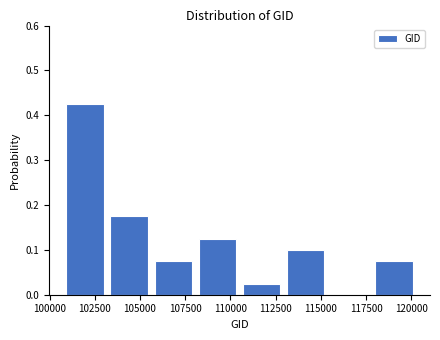

Reading left to right, list every bar in this chart as the range it spans on the x-axis followed by its height. Neither the bar edges nor the heights are printed on the chart, so give them approximately, as read against the axes.

101000 to 103500: 0.43
103500 to 106000: 0.18
106000 to 108000: 0.08
108000 to 110500: 0.13
110500 to 113000: 0.03
113000 to 115500: 0.10
115500 to 118000: 0
118000 to 120500: 0.08